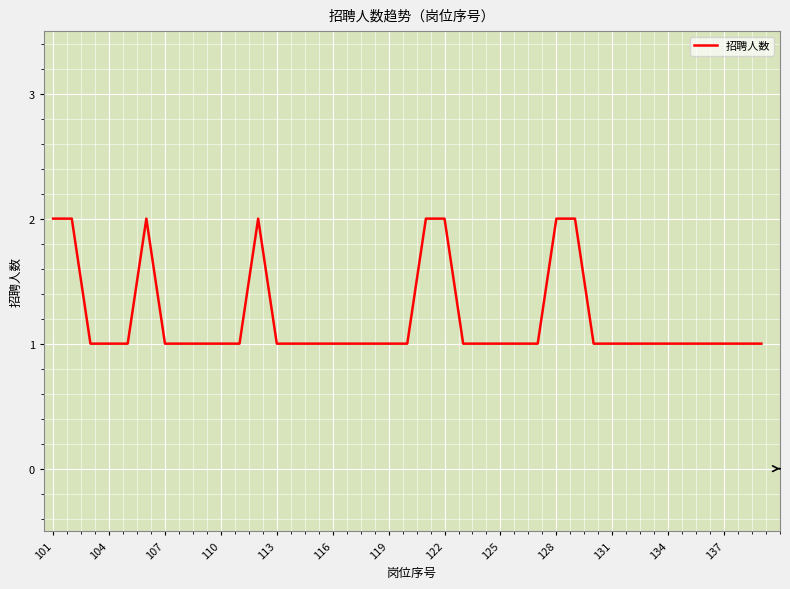

What is the greatest value displayed?

2